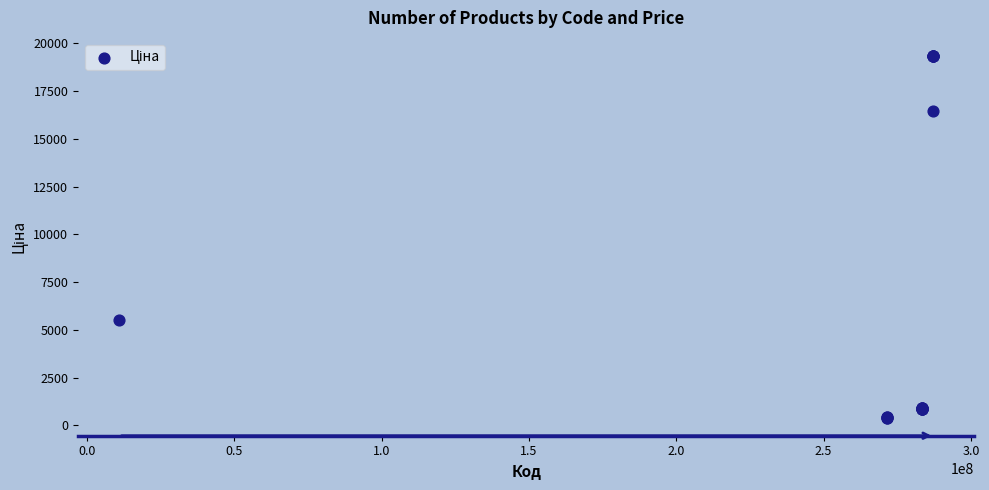

What Y value in the scatter plot is closest to 9873?

5497.3